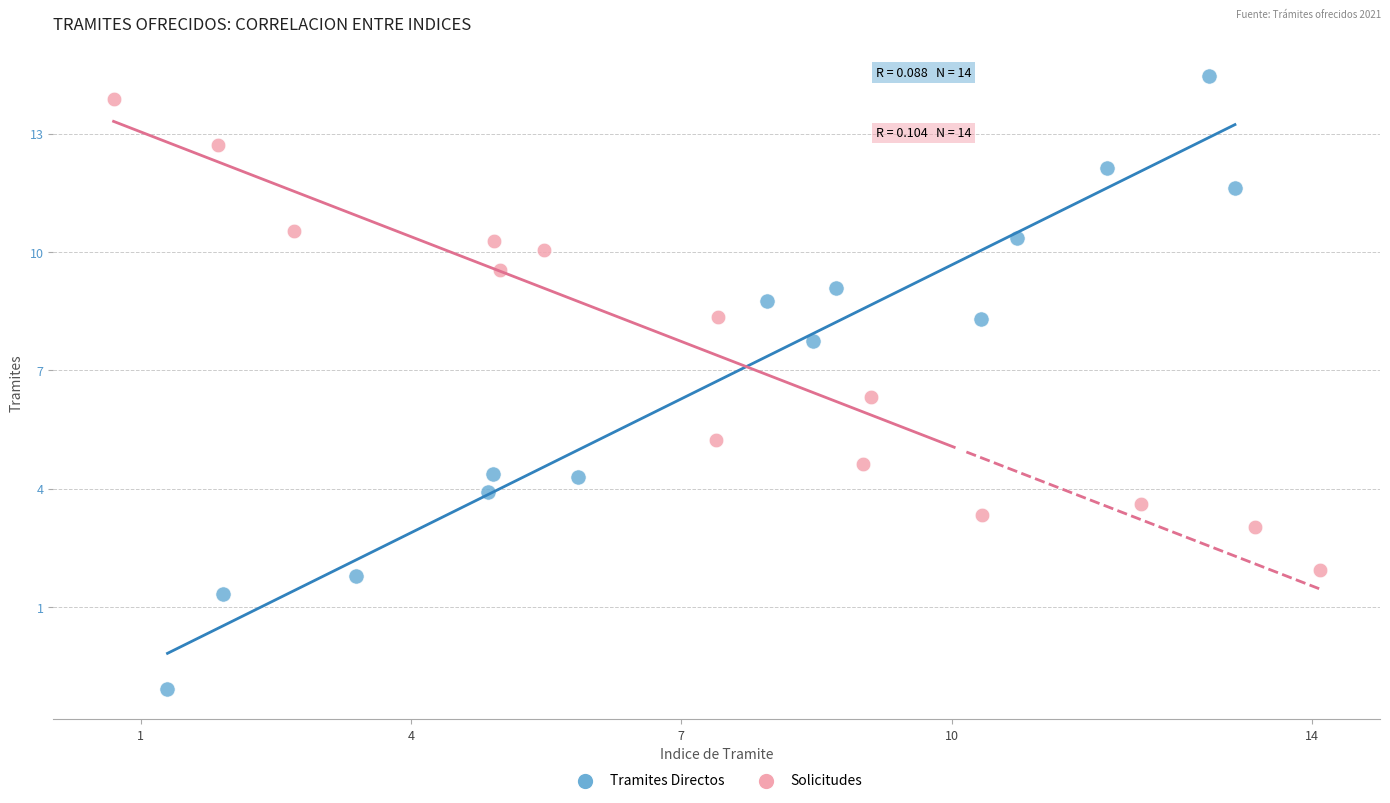

Which series has the largest Y range (max minus min)?

Tramites Directos